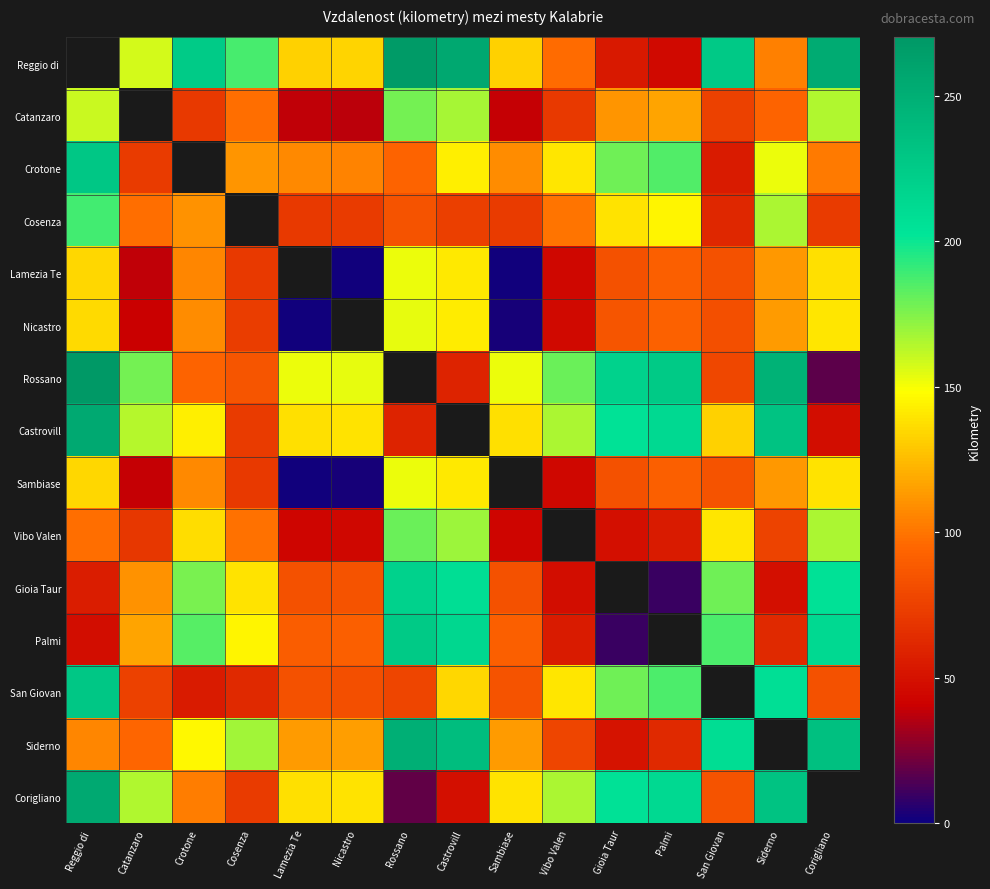

What is the greatest value displayed?

269.0